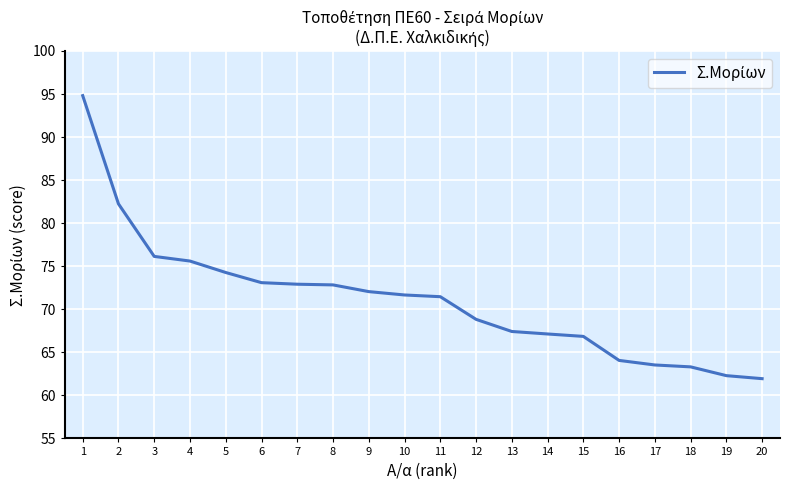

At which label does the data first exceed 71?

1